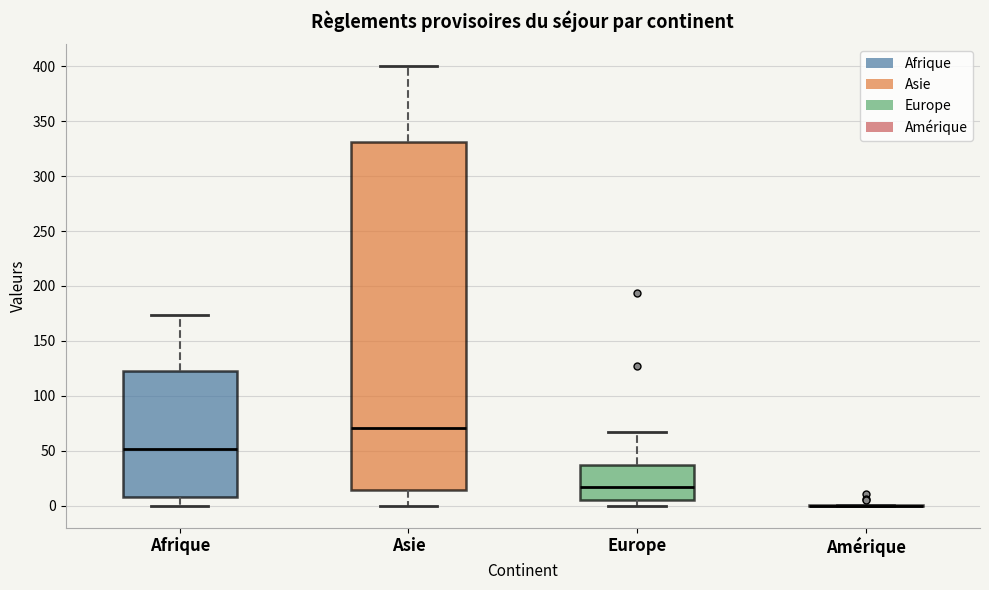

Reading left to right, read every box against the y-axis: the position of its median line, the range the box covers, and the ends of its whiskers. The values are not printed on the chart, so give them approximately, as read against the axis.

Afrique: median 50, box 10 to 125, whiskers 0 to 175
Asie: median 70, box 15 to 330, whiskers 0 to 400
Europe: median 15, box 5 to 35, whiskers 0 to 65
Amérique: box collapsed to a line at 0, whiskers 0 to 0